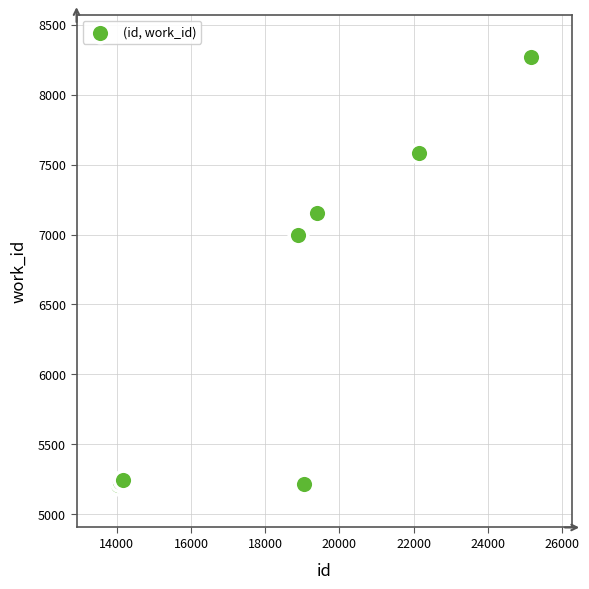

What Y value in the scatter plot is closest to 6739?

6998